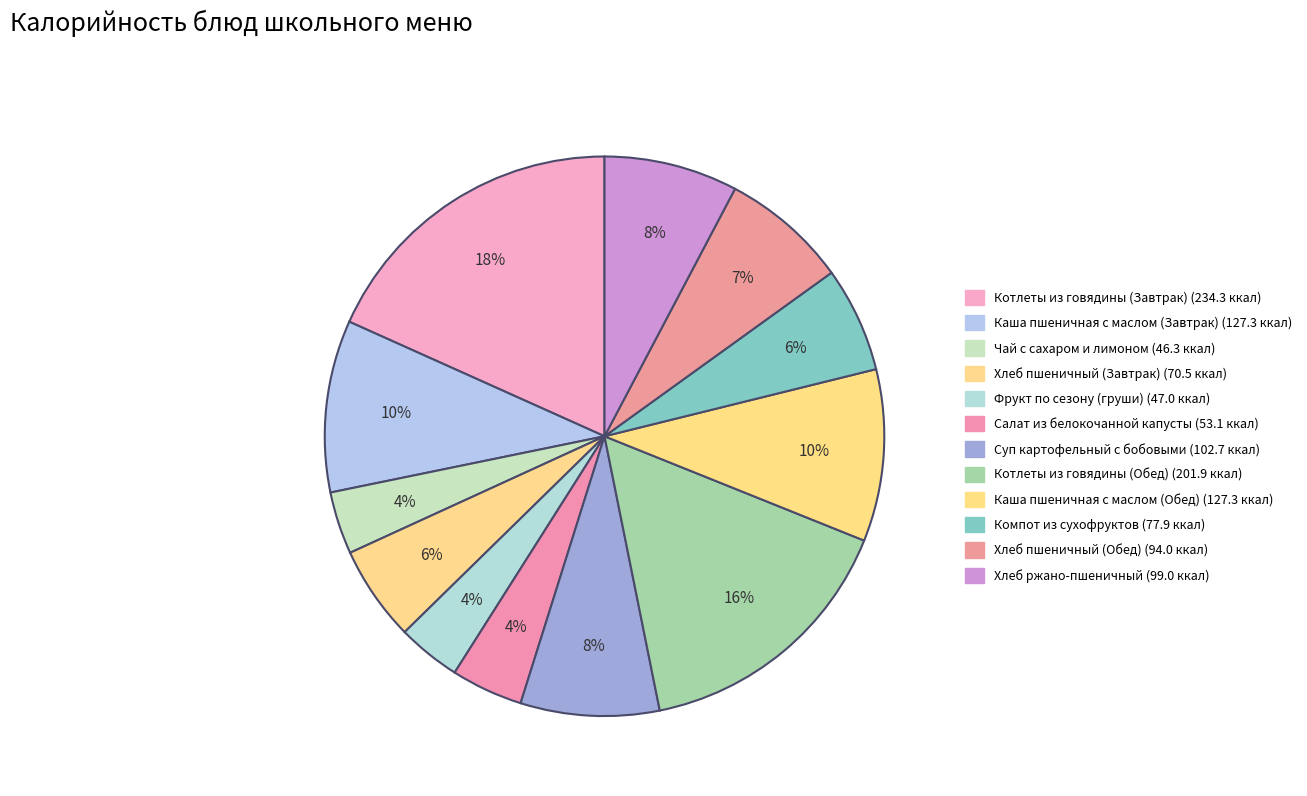

Combined, do Хлеб пшеничный (Обед) and Каша пшеничная с маслом (Завтрак) account for over 50%?

No